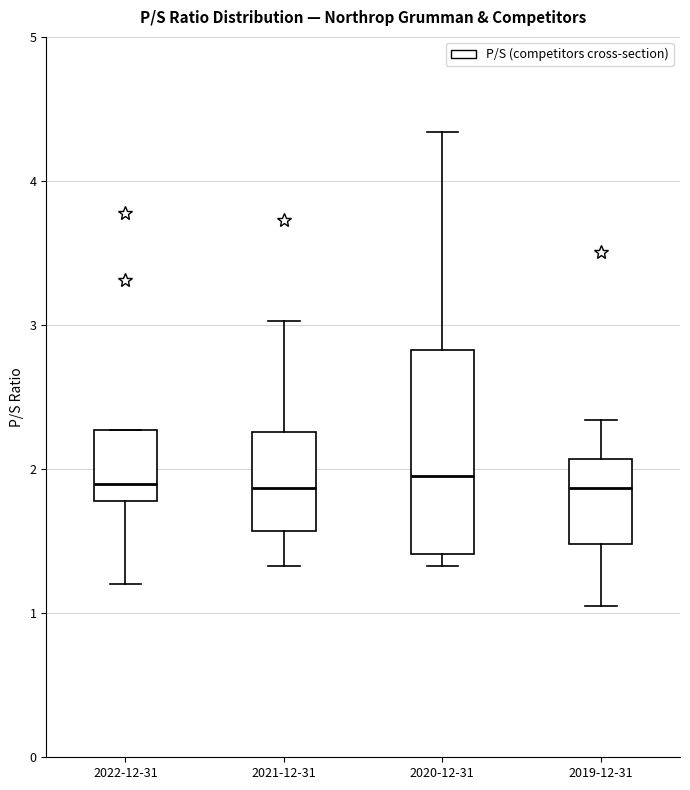

Reading left to right, transcribe this box plot: for each box, give where its median line is, the range the box spans, and where its two whiskers end, as read against the y-axis. The values are not printed on the chart, so give them approximately, as read against the axis.

2022-12-31: median 1.9, box 1.8 to 2.3, whiskers 1.2 to 2.3
2021-12-31: median 1.9, box 1.6 to 2.3, whiskers 1.3 to 3.0
2020-12-31: median 2.0, box 1.4 to 2.8, whiskers 1.3 to 4.3
2019-12-31: median 1.9, box 1.5 to 2.1, whiskers 1.1 to 2.3